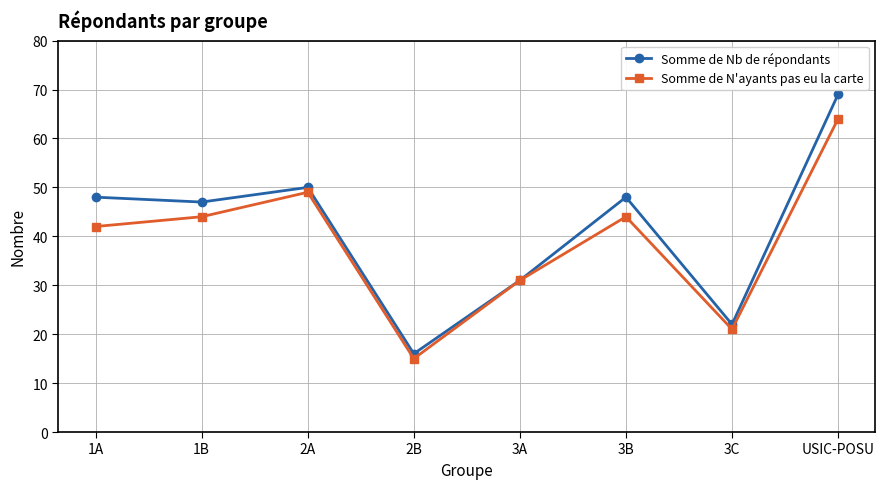

What is the difference between the Somme de N'ayants pas eu la carte values at USIC-POSU and 3A?

33